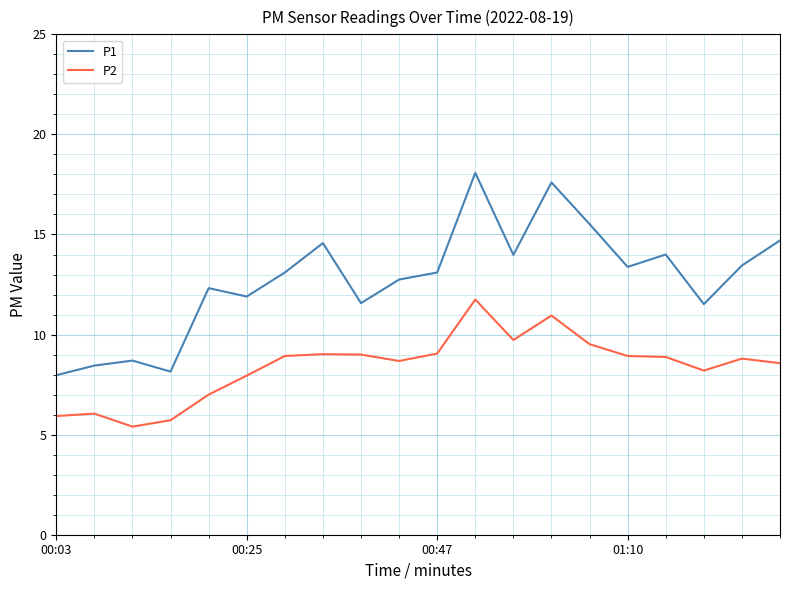

What is the minimum value for P1?

8.0